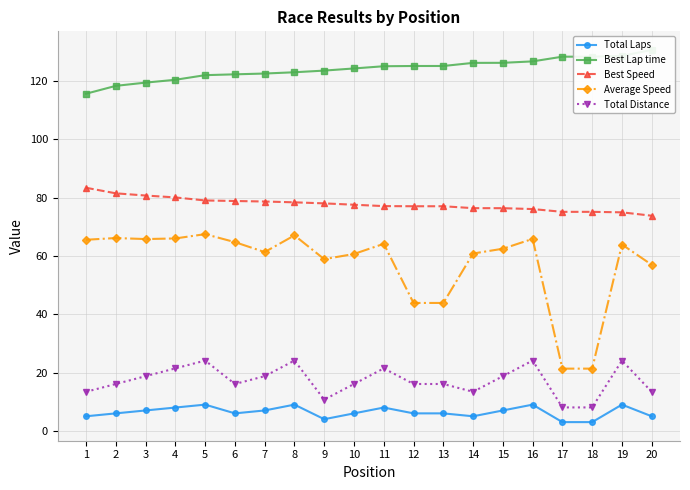

The value of Best Speed at 12 is 77.1. True or false?

True